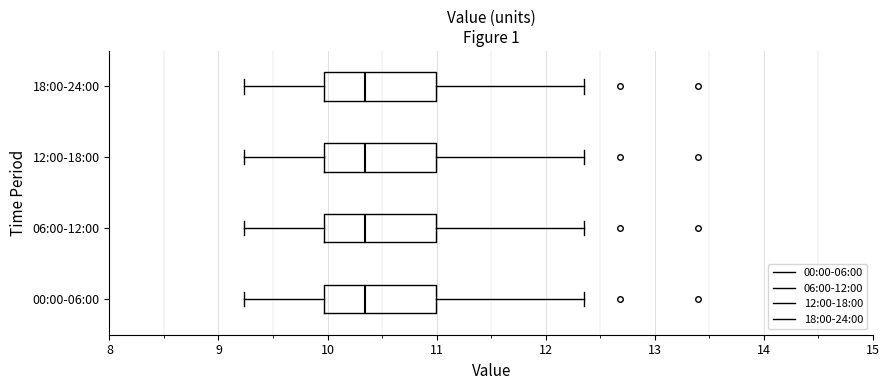

Where is the right edge of the box for 06:00-12:00 on the x-axis? The values are not printed on the chart, so give them approximately, as read against the axis.

11.0